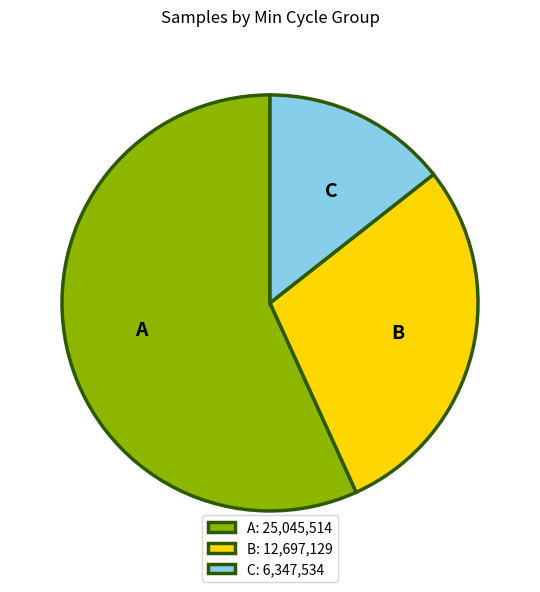

The A slice represents 64% of the pie. True or false?

False